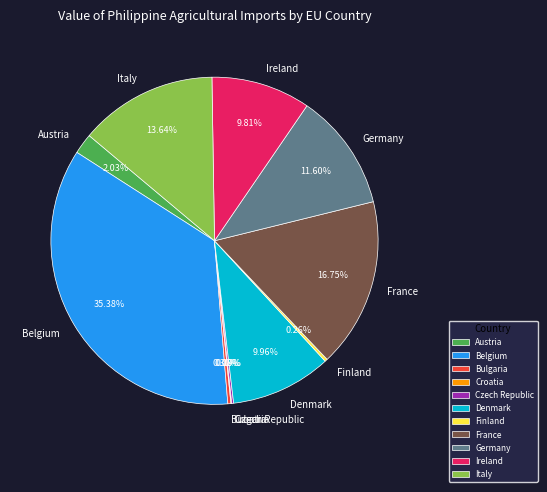

Between Bulgaria and Germany, which is larger?

Germany